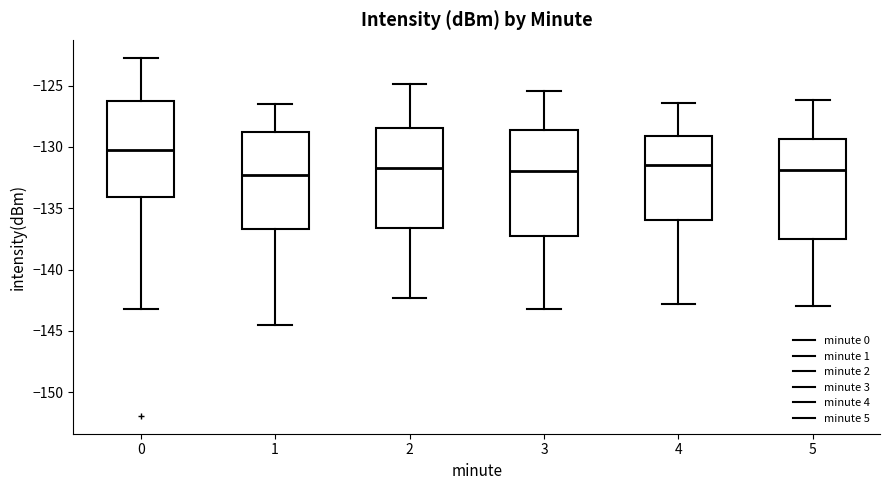

Where does the median line of the box at x = 2 sit on the y-axis? The values are not printed on the chart, so give them approximately, as read against the axis.

-131.5